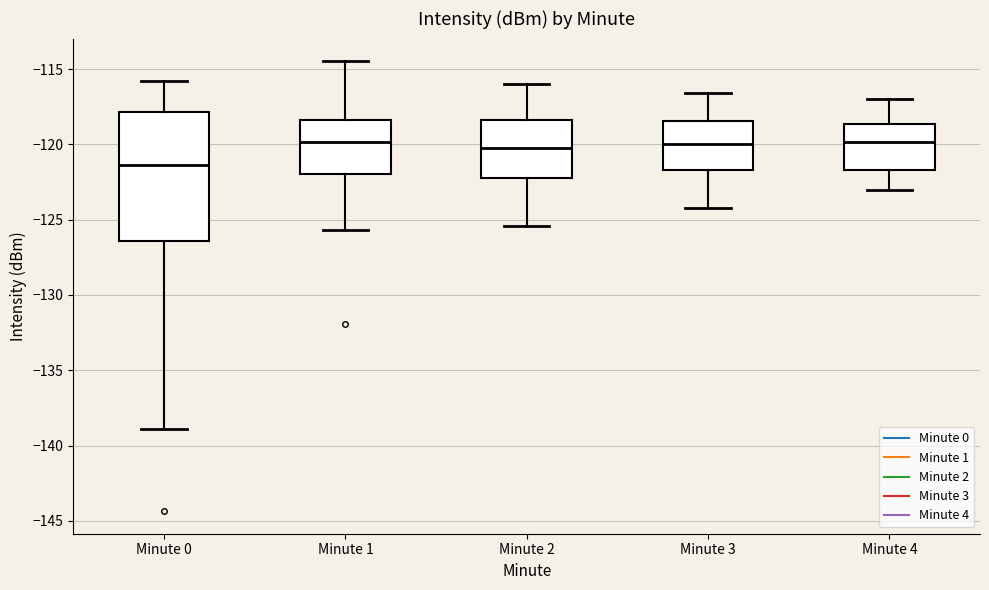

Reading left to right, transcribe this box plot: for each box, give where its median line is, the range the box spans, and where its two whiskers end, as read against the y-axis. The values are not printed on the chart, so give them approximately, as read against the axis.

Minute 0: median -121.5, box -126.5 to -118.0, whiskers -139.0 to -116.0
Minute 1: median -120.0, box -122.0 to -118.5, whiskers -125.5 to -114.5
Minute 2: median -120.0, box -122.0 to -118.5, whiskers -125.5 to -116.0
Minute 3: median -120.0, box -121.5 to -118.5, whiskers -124.0 to -116.5
Minute 4: median -120.0, box -121.5 to -118.5, whiskers -123.0 to -117.0